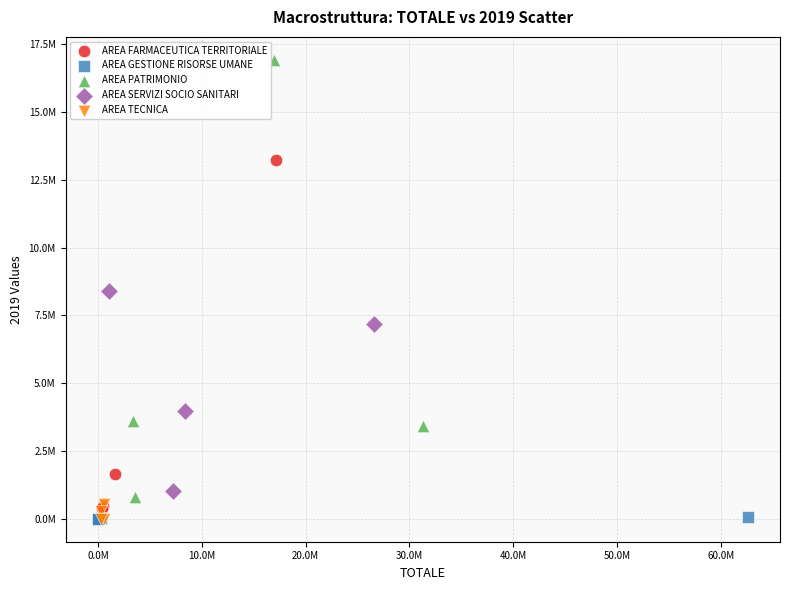

What are all the series names shown in the legend?

AREA FARMACEUTICA TERRITORIALE, AREA GESTIONE RISORSE UMANE, AREA PATRIMONIO, AREA SERVIZI SOCIO SANITARI, AREA TECNICA